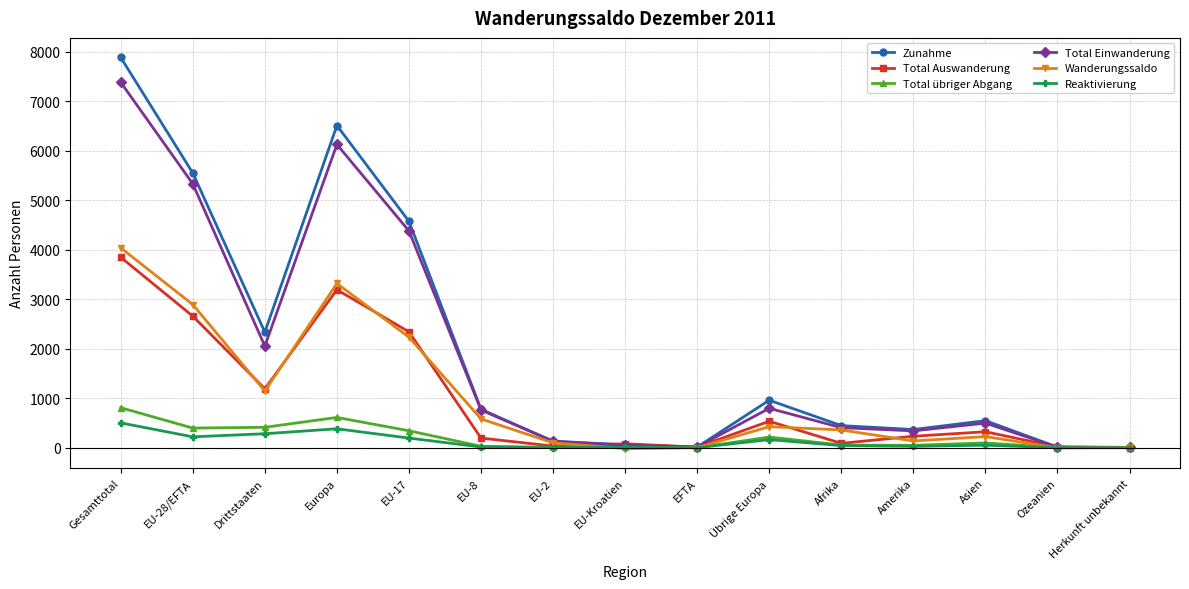

What is the label of the 12th point from the right?

Europa